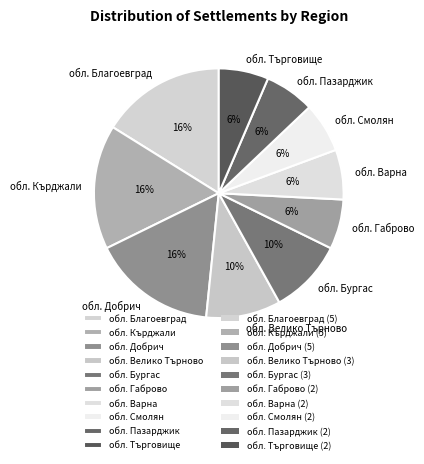

Between обл. Добрич and обл. Габрово, which is larger?

обл. Добрич